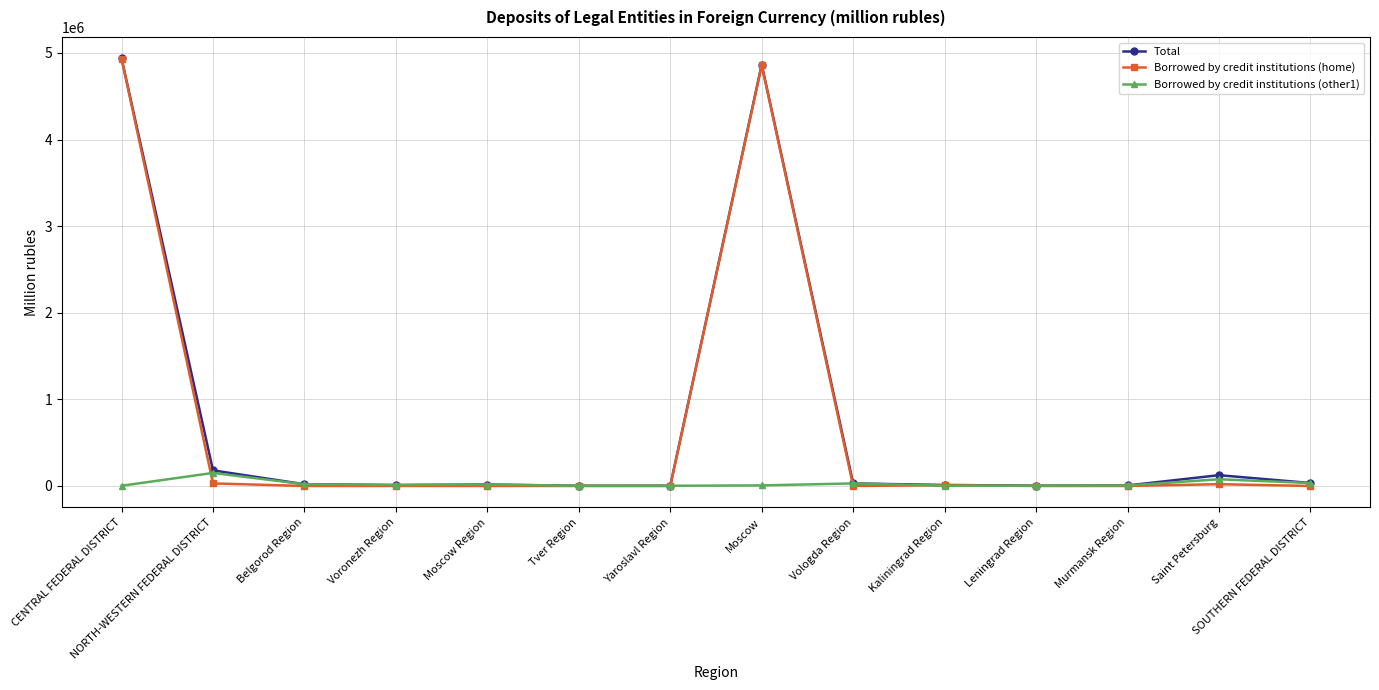

How many lines are shown in the chart?

3